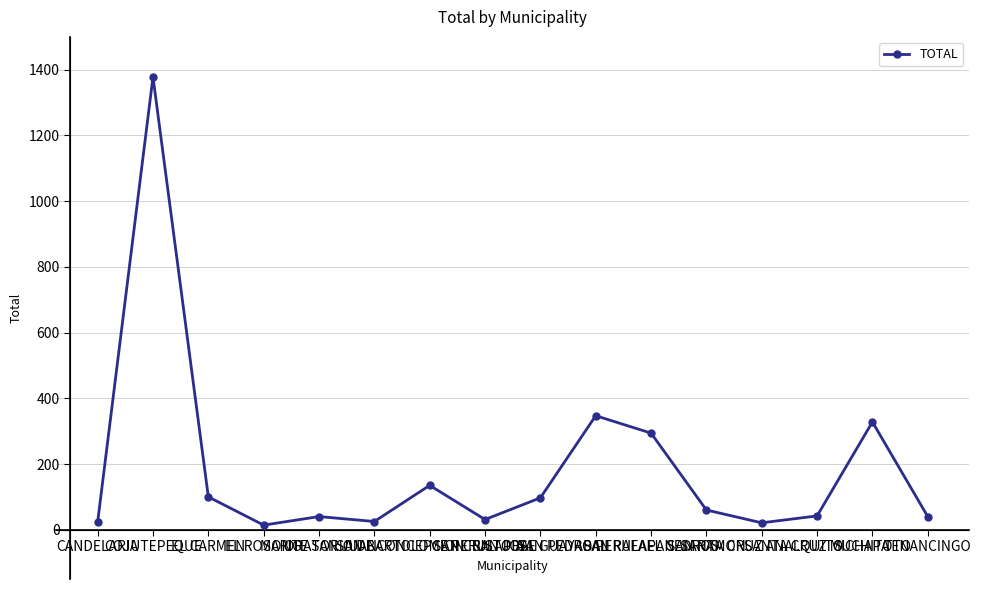

Where is the data nearest to the value 696?

SAN PEDRO PERULAPAN